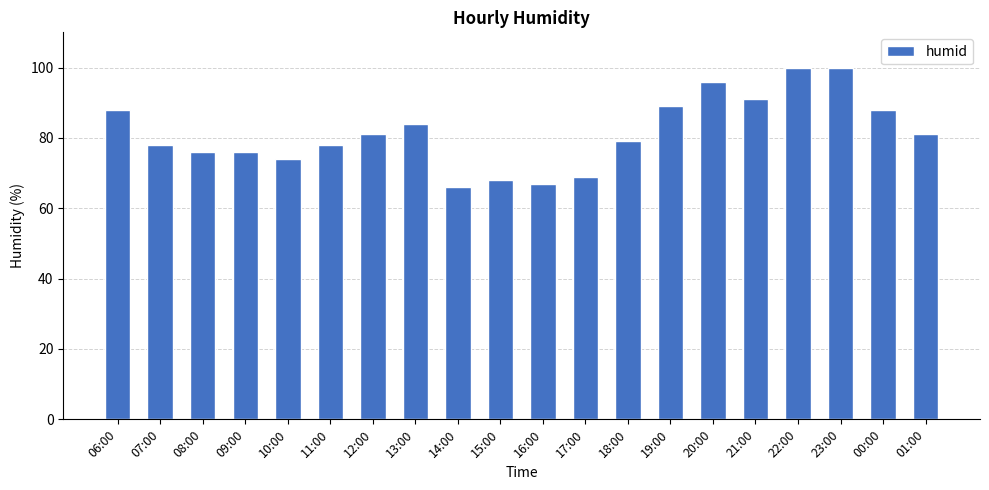

Which has a higher value, 17:00 or 22:00?

22:00